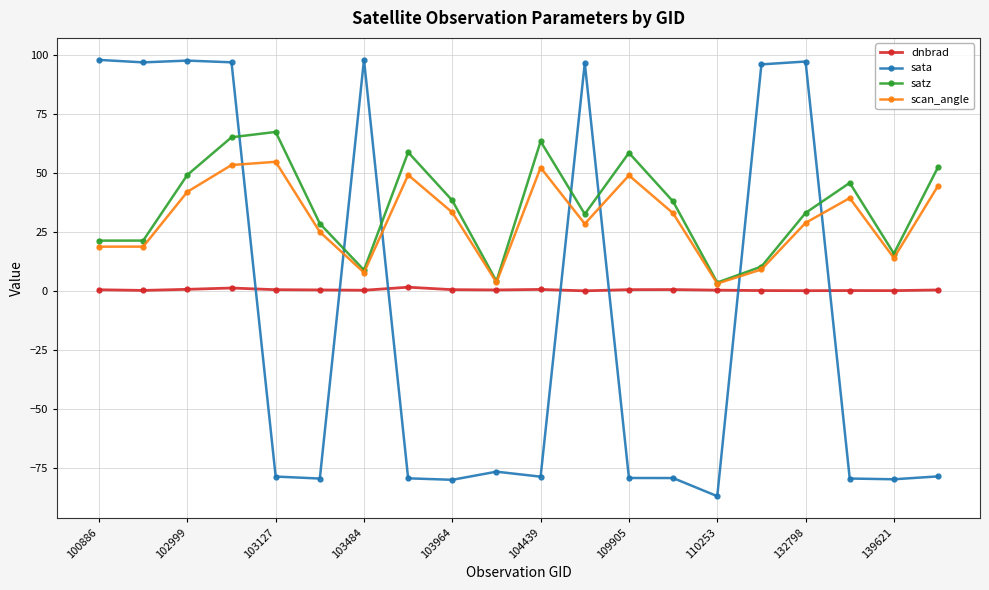

Which series has the largest range (max minus min)?

sata